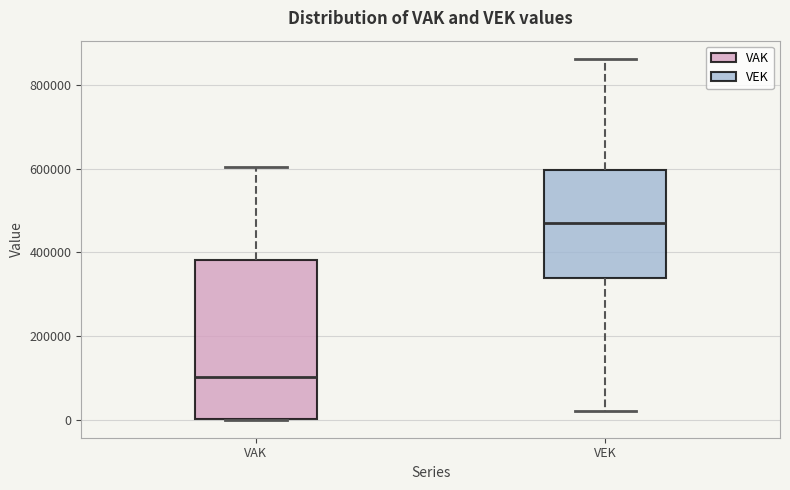

Reading left to right, transcribe this box plot: for each box, give where its median line is, the range the box spans, and where its two whiskers end, as read against the y-axis. The values are not printed on the chart, so give them approximately, as read against the axis.

VAK: median 100000, box 0 to 380000, whiskers 0 to 600000
VEK: median 460000, box 340000 to 600000, whiskers 20000 to 860000